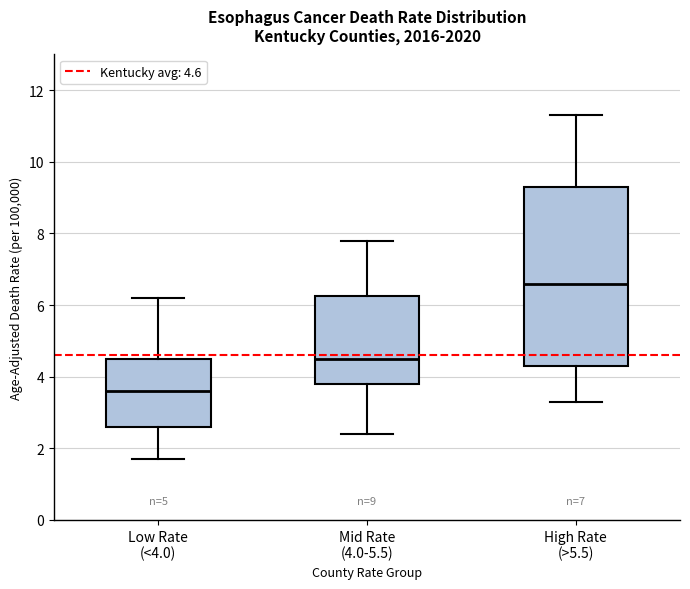

Which box's median line is the highest?

High Rate (>5.5)